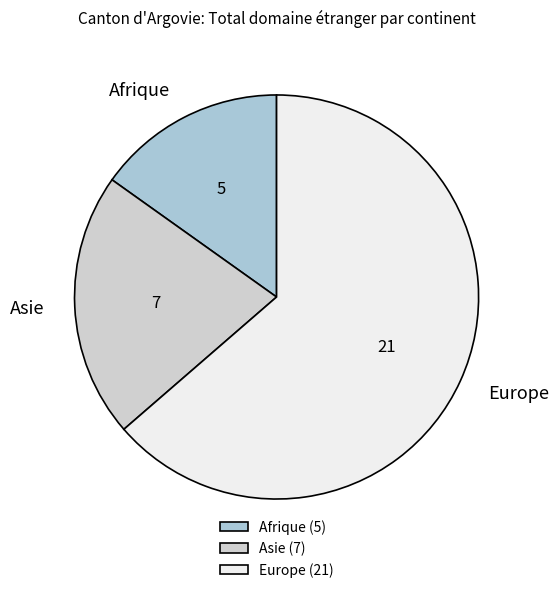

Is there a majority slice in this chart?

Yes